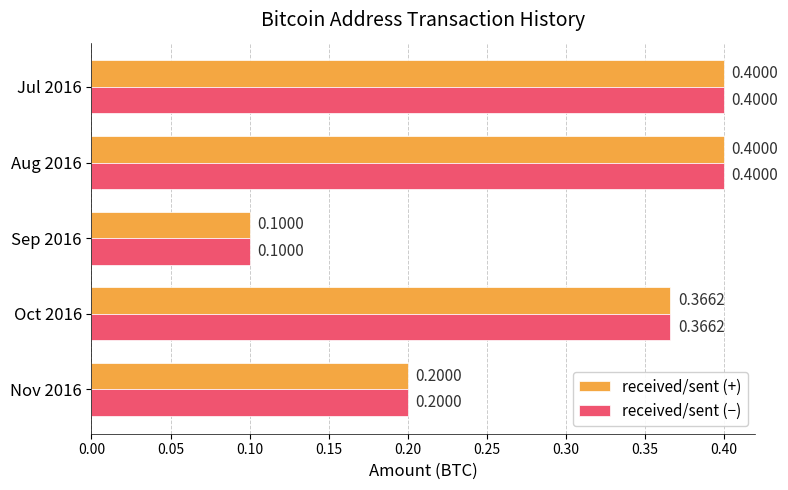

How many received/sent (−) values are between 0 and 1?

5